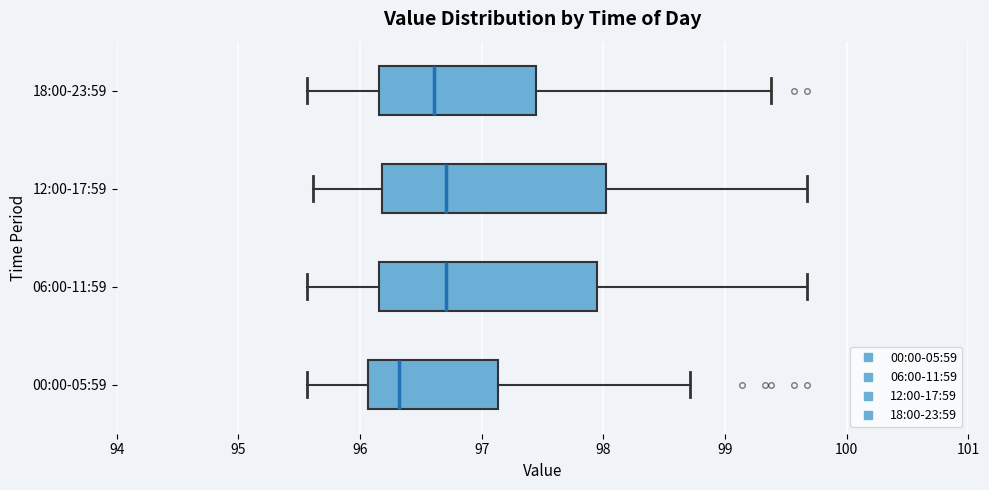

Where is the right edge of the box for 06:00-11:59 on the x-axis? The values are not printed on the chart, so give them approximately, as read against the axis.

98.0